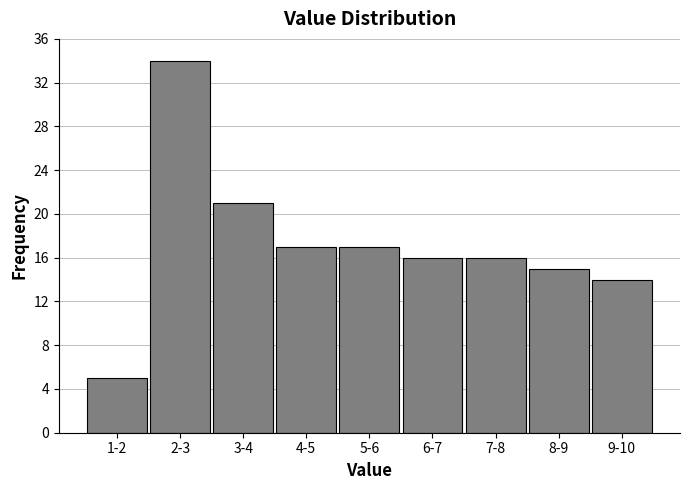

Reading right to left, list all the values displayed in this chart.

14	15	16	16	17	17	21	34	5